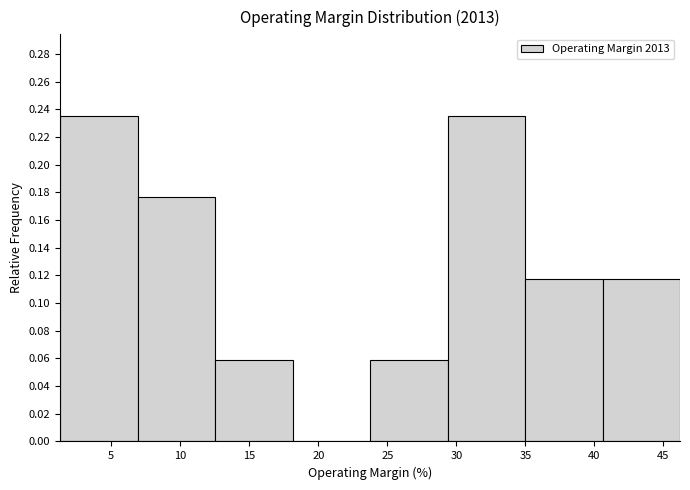

Reading left to right, list every bar in this chart as the range it spans on the x-axis followed by its height. Neither the bar edges nor the heights are printed on the chart, so give them approximately, as read against the axes.

1.5 to 7.0: 0.236
7.0 to 12.5: 0.176
12.5 to 18.0: 0.058
18.0 to 24.0: 0
24.0 to 29.5: 0.058
29.5 to 35.0: 0.236
35.0 to 40.5: 0.118
40.5 to 46.0: 0.118